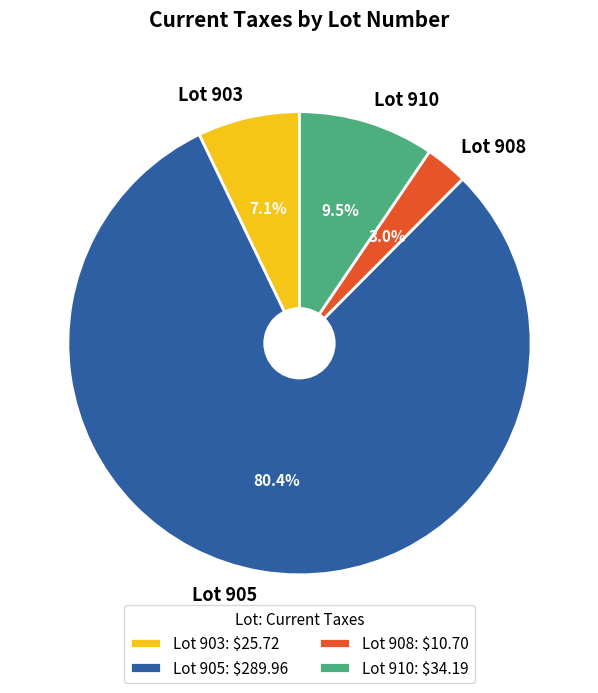

What is the smallest slice in the pie chart?

Lot 908